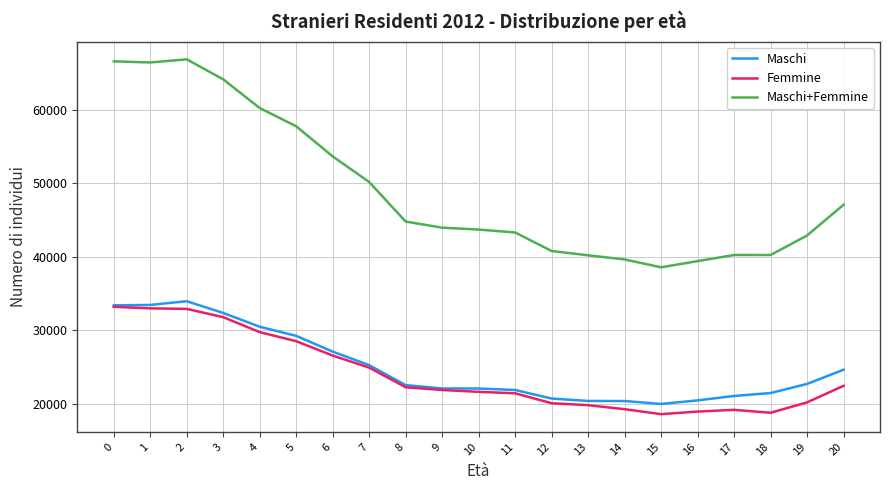

Count the number of categories in the chart.

21